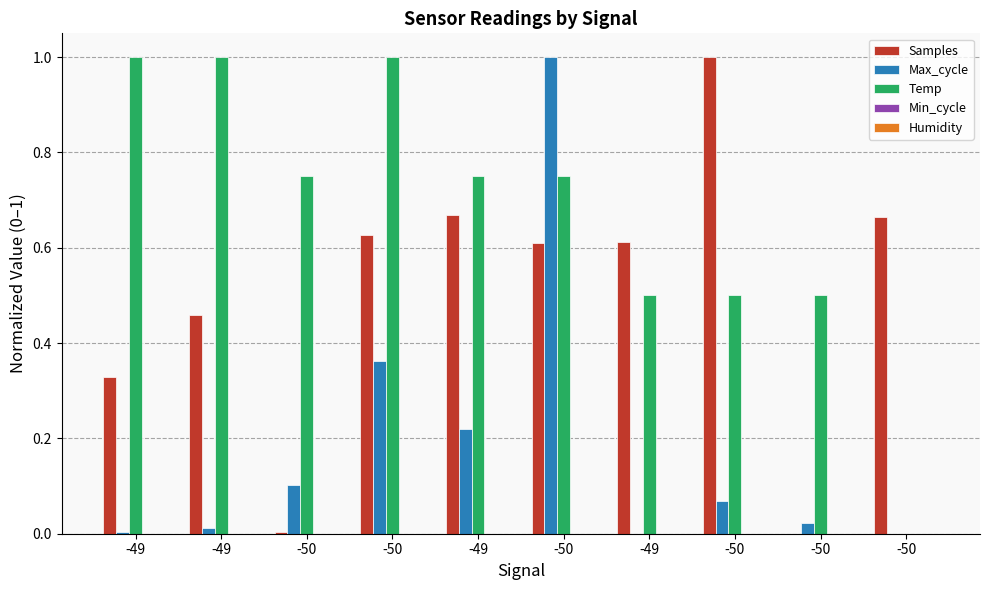

How many groups of bars are there?

10